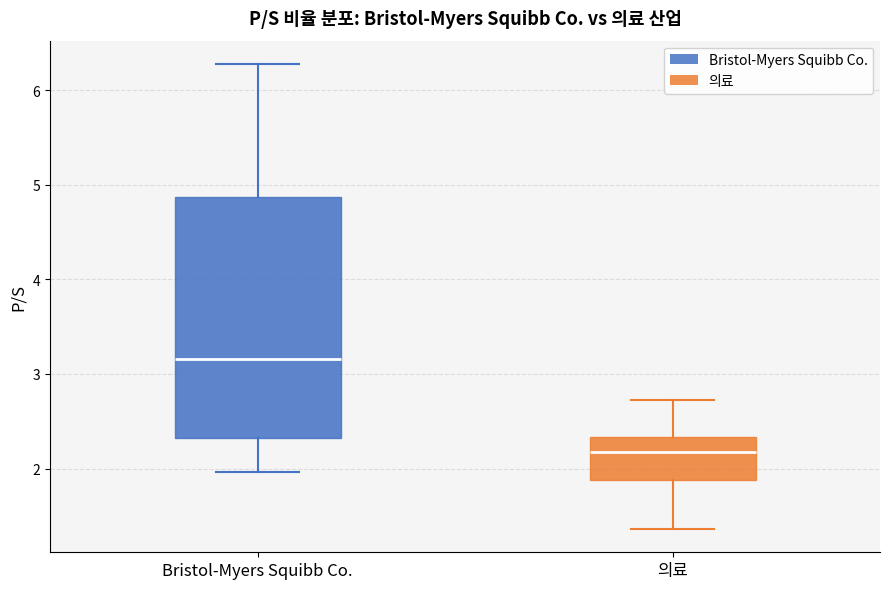

Reading left to right, transcribe this box plot: for each box, give where its median line is, the range the box spans, and where its two whiskers end, as read against the y-axis. The values are not printed on the chart, so give them approximately, as read against the axis.

Bristol-Myers Squibb Co.: median 3.2, box 2.3 to 4.9, whiskers 2.0 to 6.3
의료: median 2.2, box 1.9 to 2.3, whiskers 1.4 to 2.7